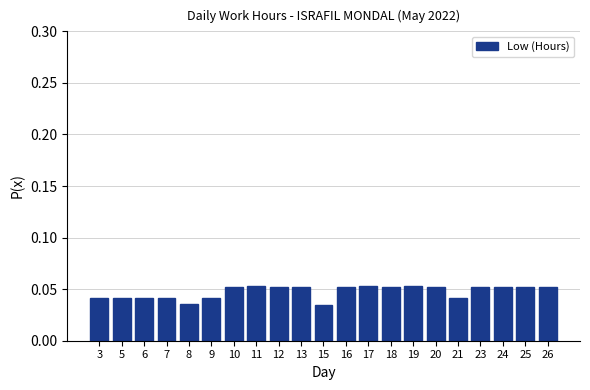

What is the sum of all values?

1.0